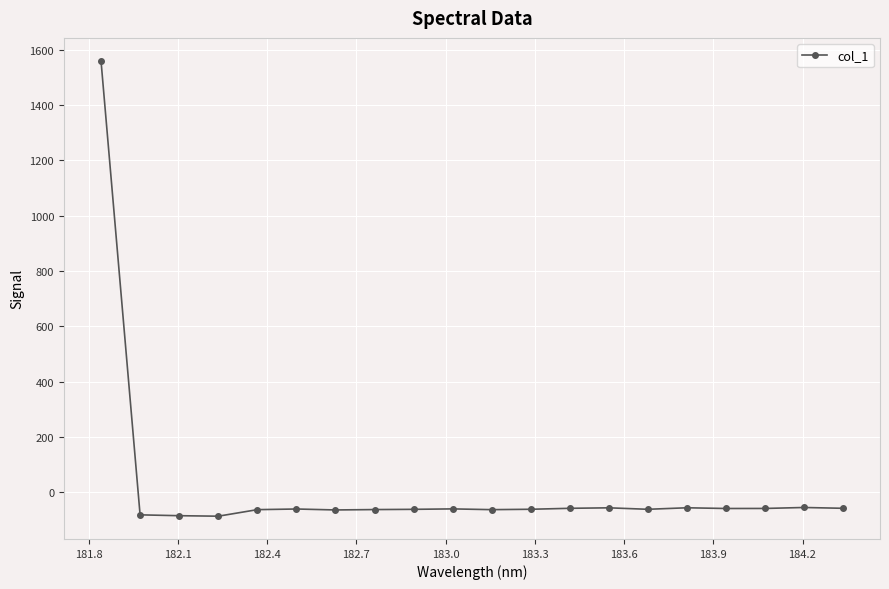

Count the number of categories in the chart.

20